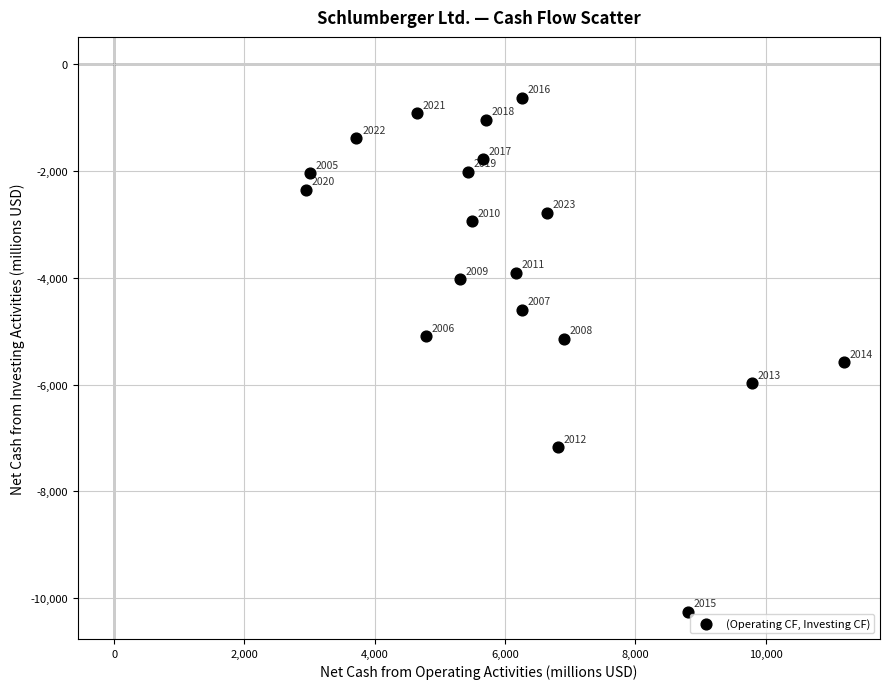

What is the range of Y values (max minus min)?

9628